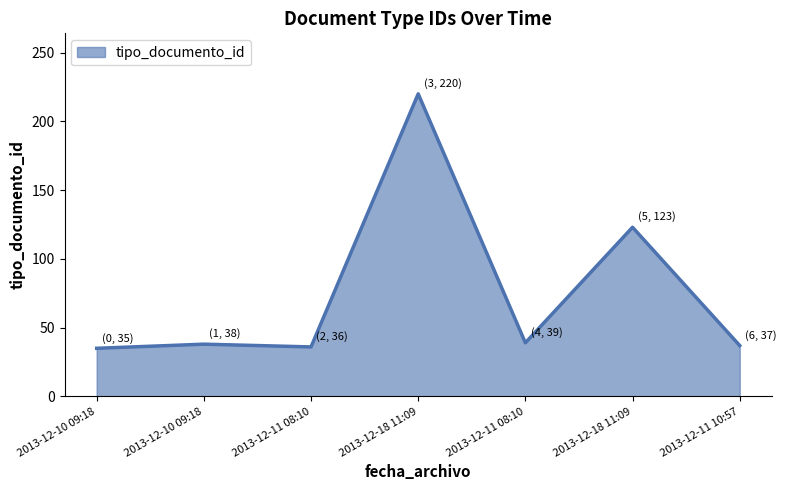

What is the difference between the values at 2013-12-10 09:18 and 2013-12-11 10:57?

2